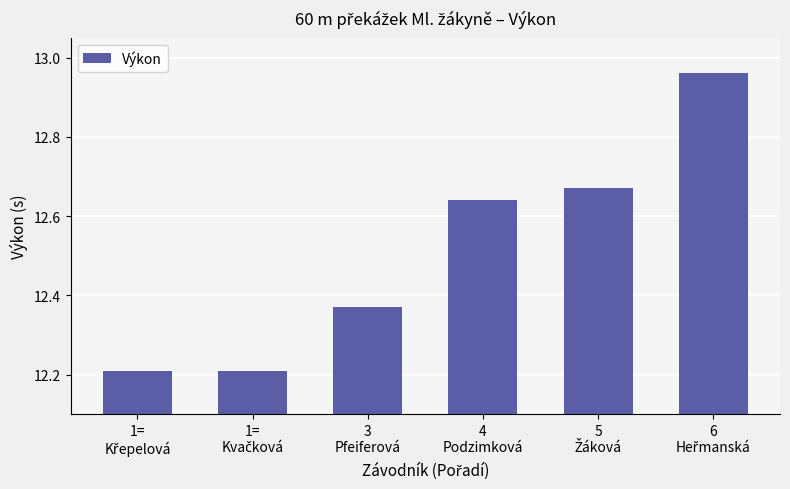

What is the difference between the second highest and second lowest values?

0.5